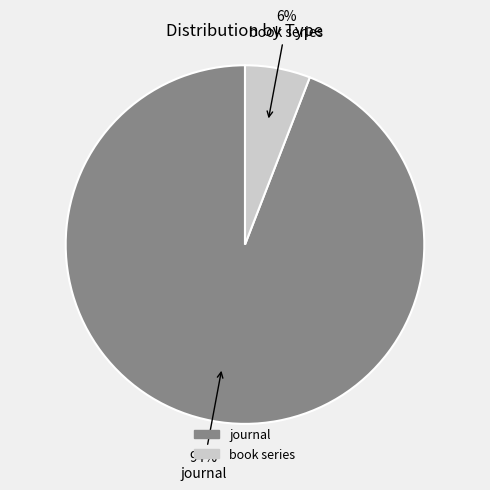

Which category accounts for the majority?

journal